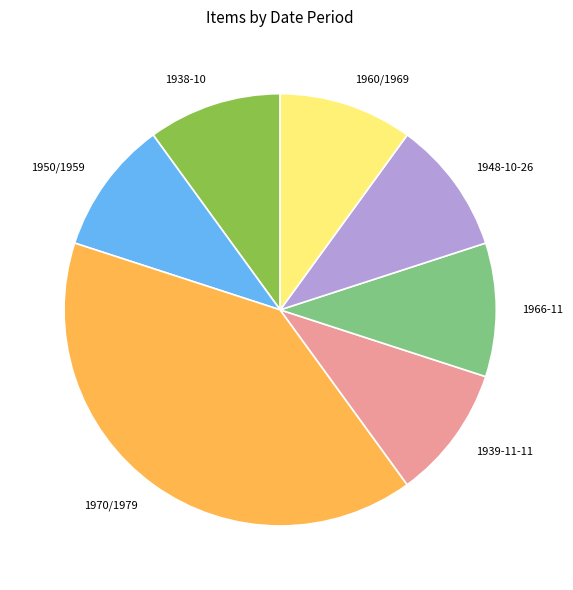

Do 1960/1969 and 1948-10-26 together represent more than half of the pie?

No